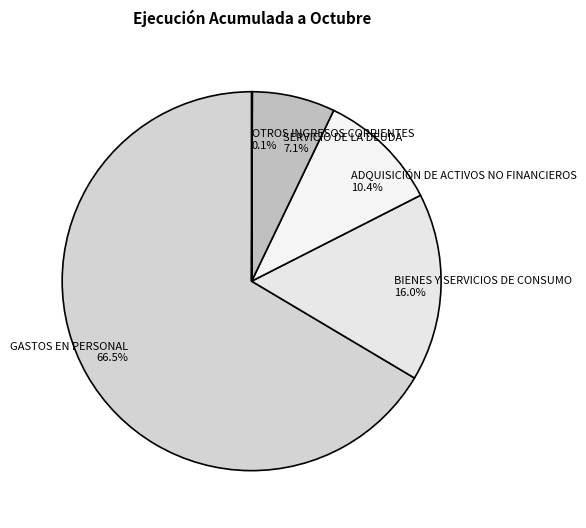

Between SERVICIO DE LA DEUDA and GASTOS EN PERSONAL, which is larger?

GASTOS EN PERSONAL